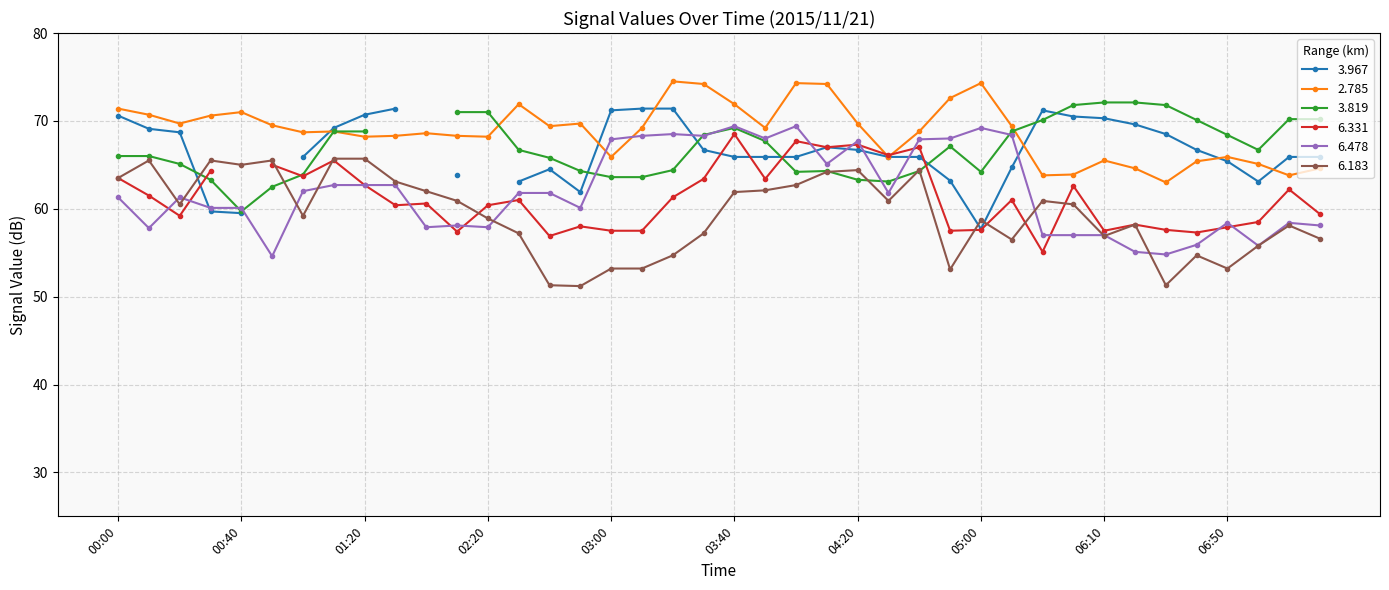

What is the difference between the 6.183 values at 03:40 and 06:10?

5.0